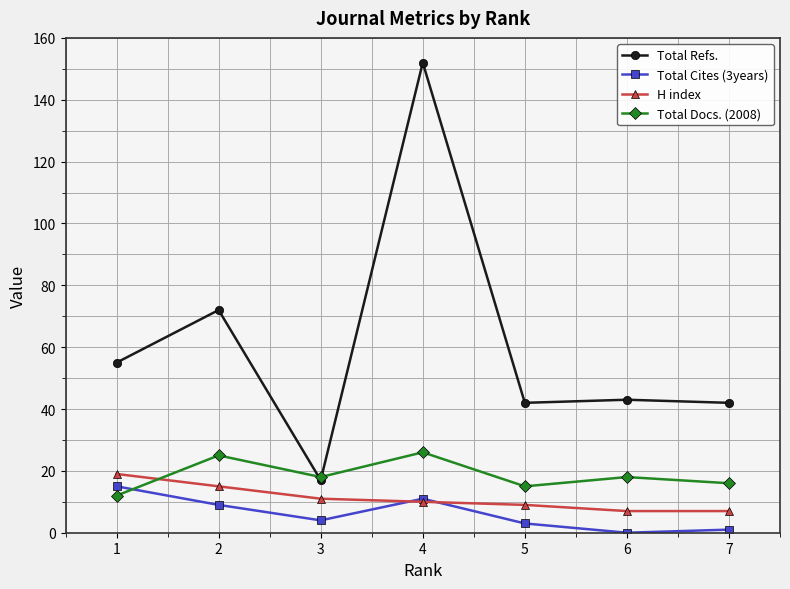

What are all the series names shown in the legend?

Total Refs., Total Cites (3years), H index, Total Docs. (2008)